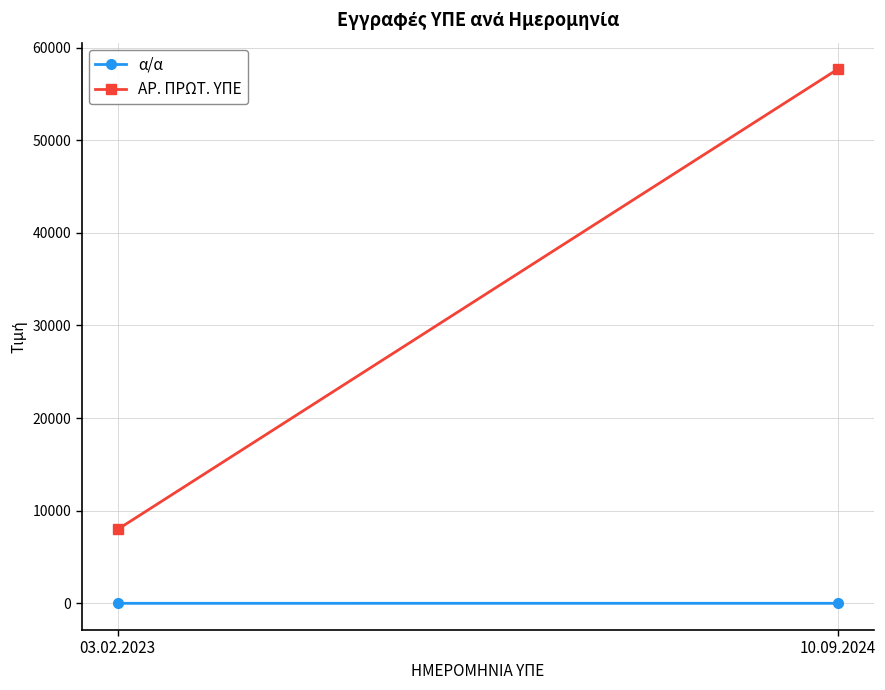

What is the spread (max minus min) of values at 10.09.2024?

57661